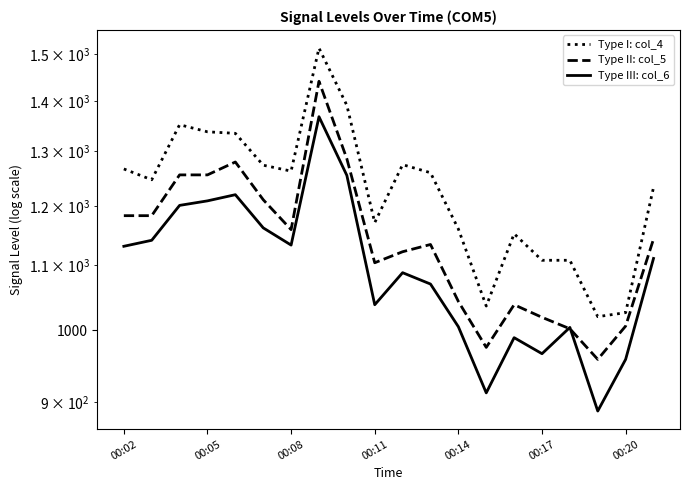

At 00:05, list the series in order from largest to smallest.

Type I: col_4, Type II: col_5, Type III: col_6